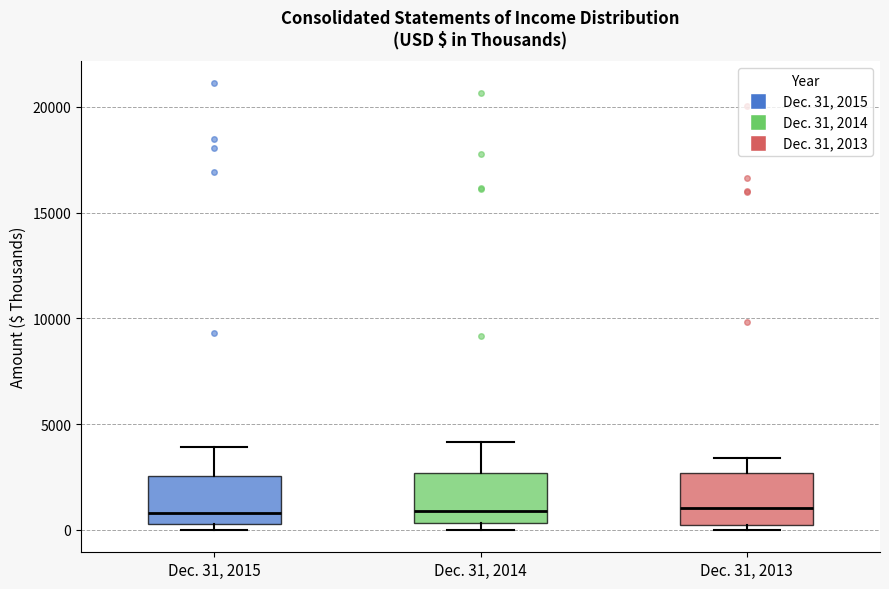

Reading left to right, transcribe this box plot: for each box, give where its median line is, the range the box spans, and where its two whiskers end, as read against the y-axis. The values are not printed on the chart, so give them approximately, as read against the axis.

Dec. 31, 2015: median 1000, box 500 to 2500, whiskers 0 to 4000
Dec. 31, 2014: median 1000, box 500 to 2500, whiskers 0 to 4000
Dec. 31, 2013: median 1000, box 0 to 2500, whiskers 0 (just below the box's lower edge) to 3500